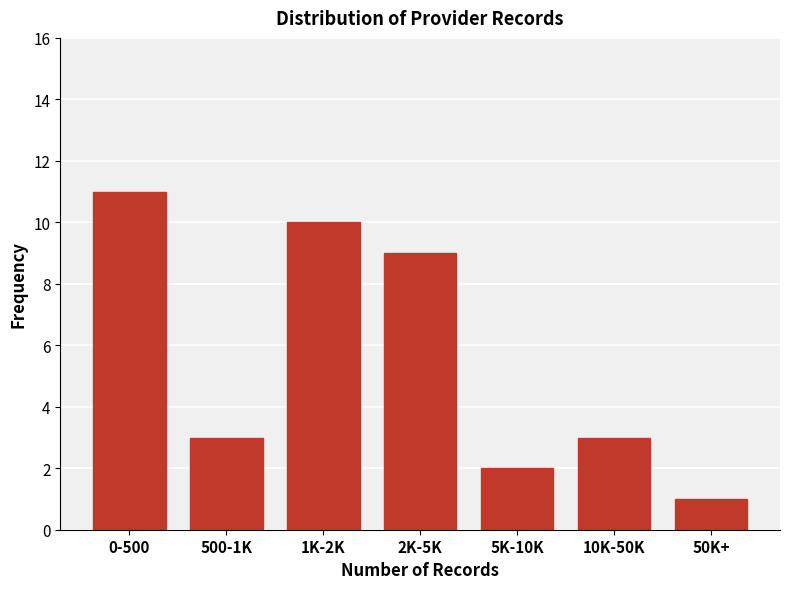

Reading left to right, what are all the values shown in this chart?

0-500=11	500-1K=3	1K-2K=10	2K-5K=9	5K-10K=2	10K-50K=3	50K+=1